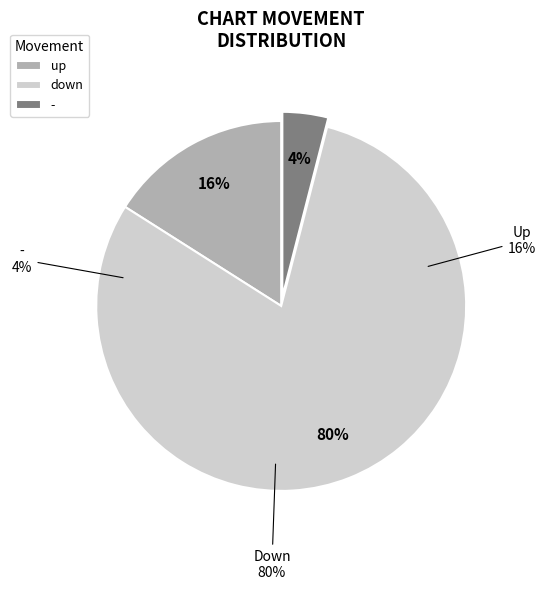

What is the change in value from up to down?

+64